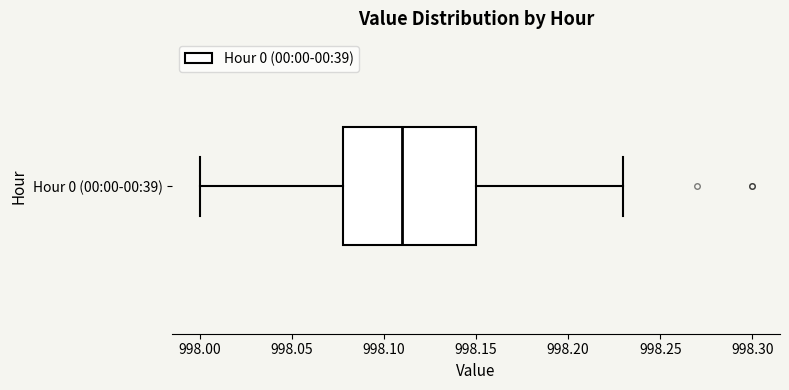

Where is the right edge of the box for Hour 0 (00:00-00:39) on the x-axis? The values are not printed on the chart, so give them approximately, as read against the axis.

998.15